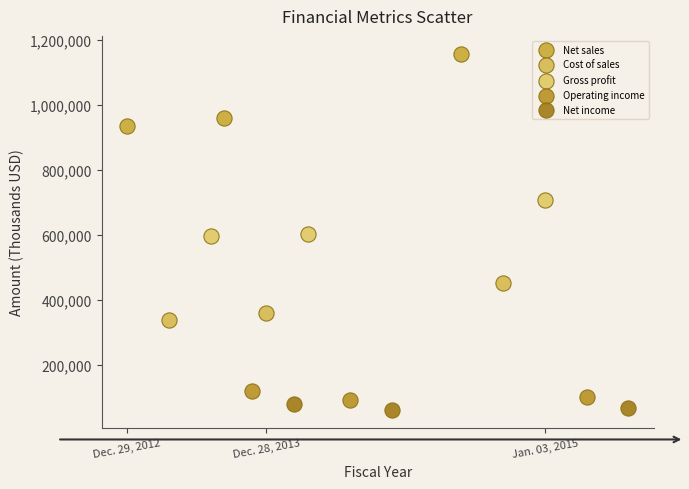

Which series contains the lowest Y value?

Net income